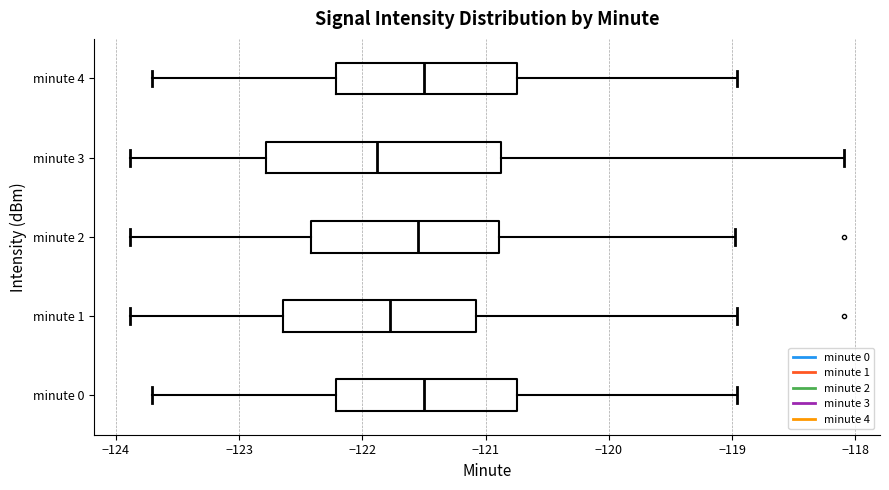

Which box is the widest, from its left edge to its right edge?

minute 3